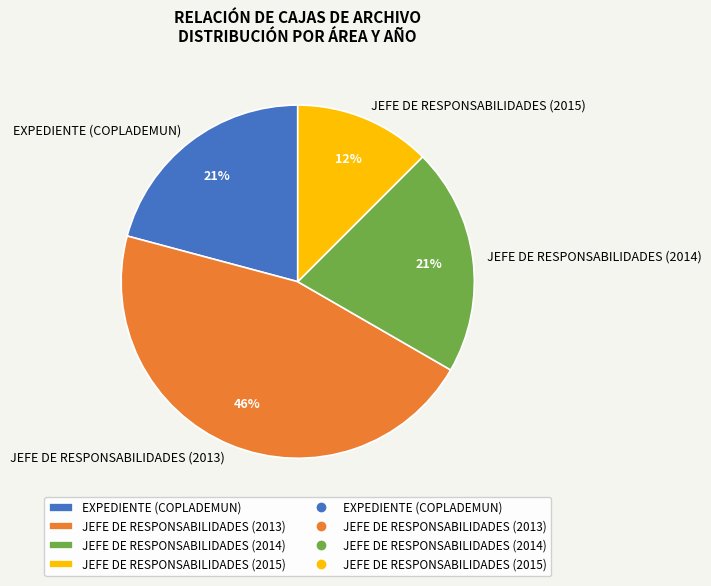

What is the largest slice in the pie chart?

JEFE DE RESPONSABILIDADES (2013)